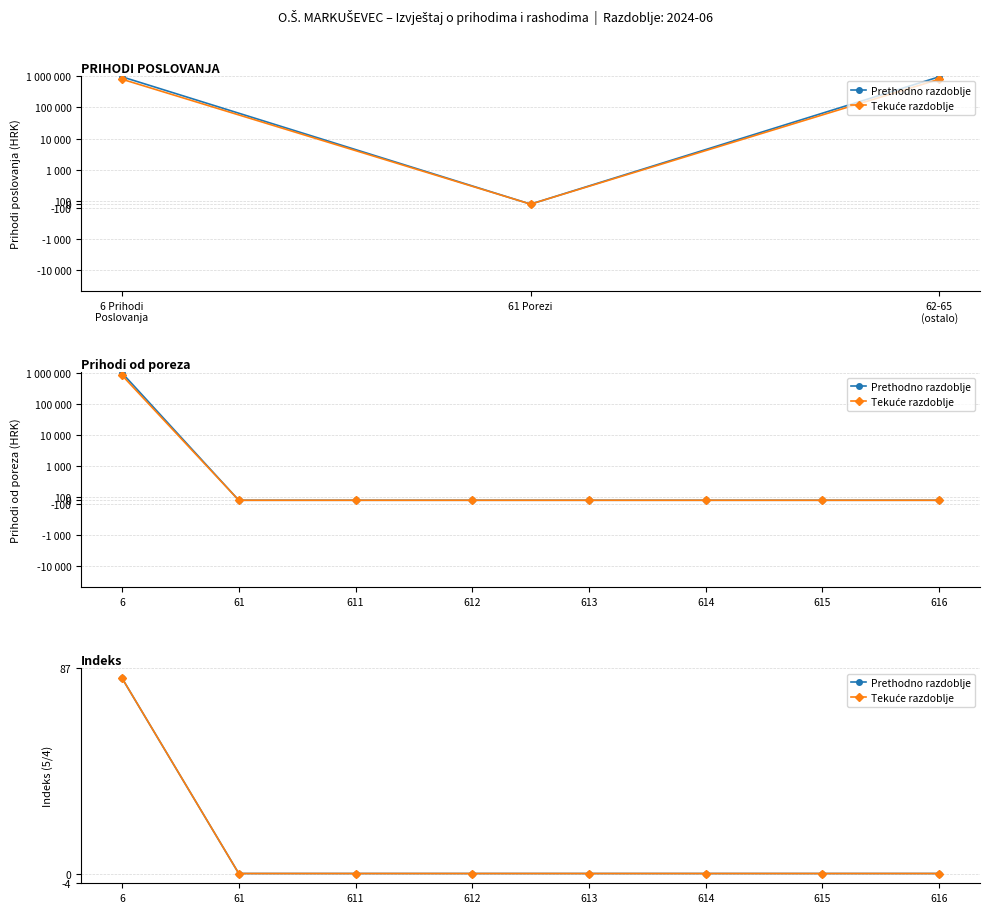

At which category does the chart reach its minimum across all series?

61